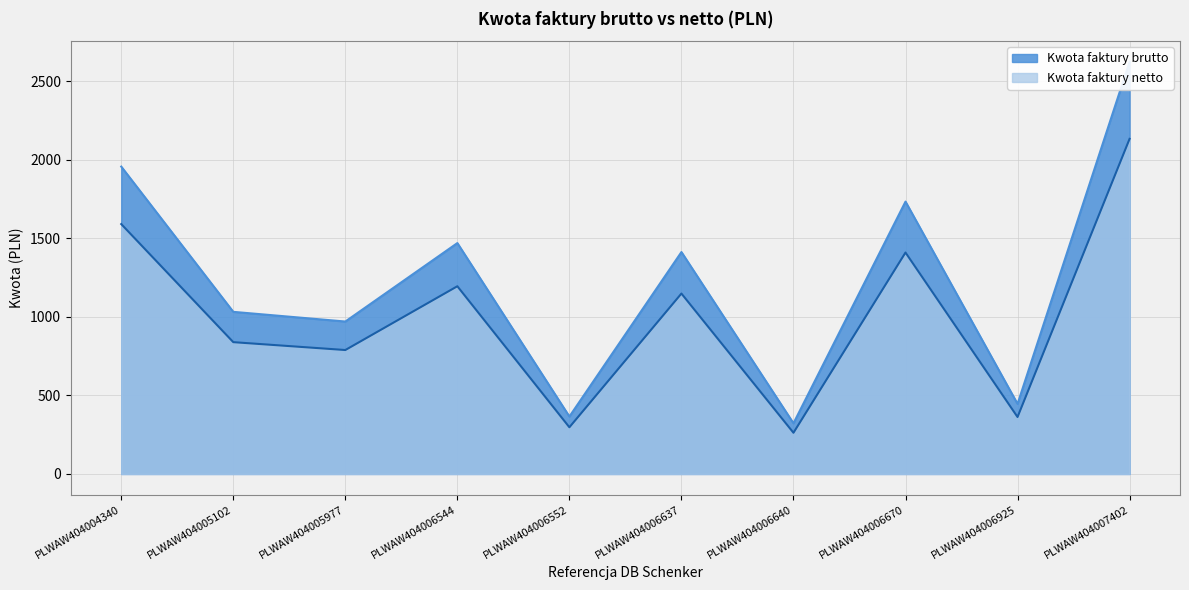

Rank the series by their maximum value, from highest to lowest.

Kwota faktury brutto, Kwota faktury netto